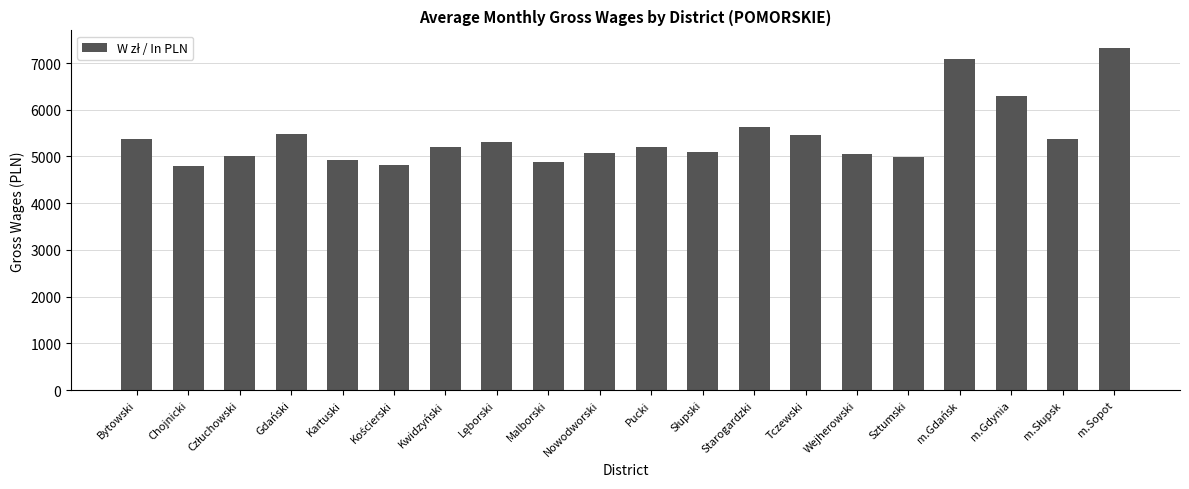

Between m.Sopot and Bytowski, which is larger?

m.Sopot